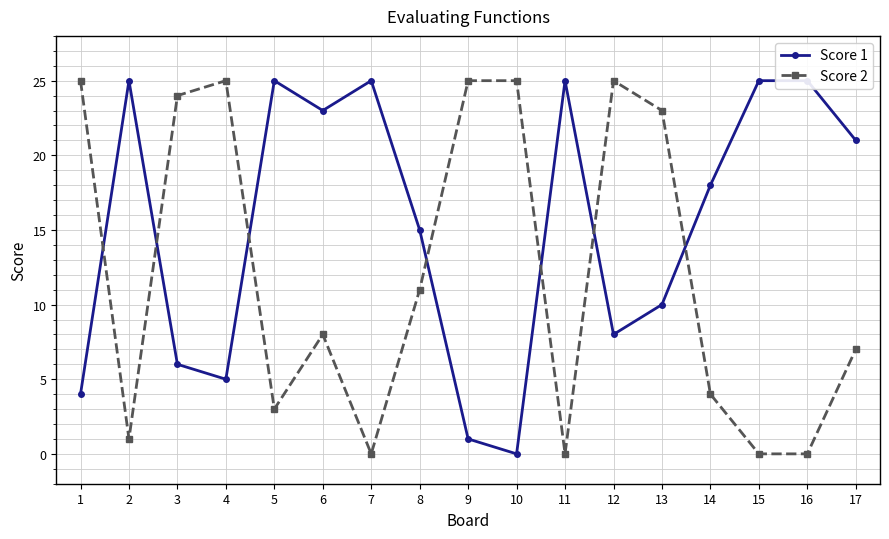

What is the spread (max minus min) of values at 6?

15